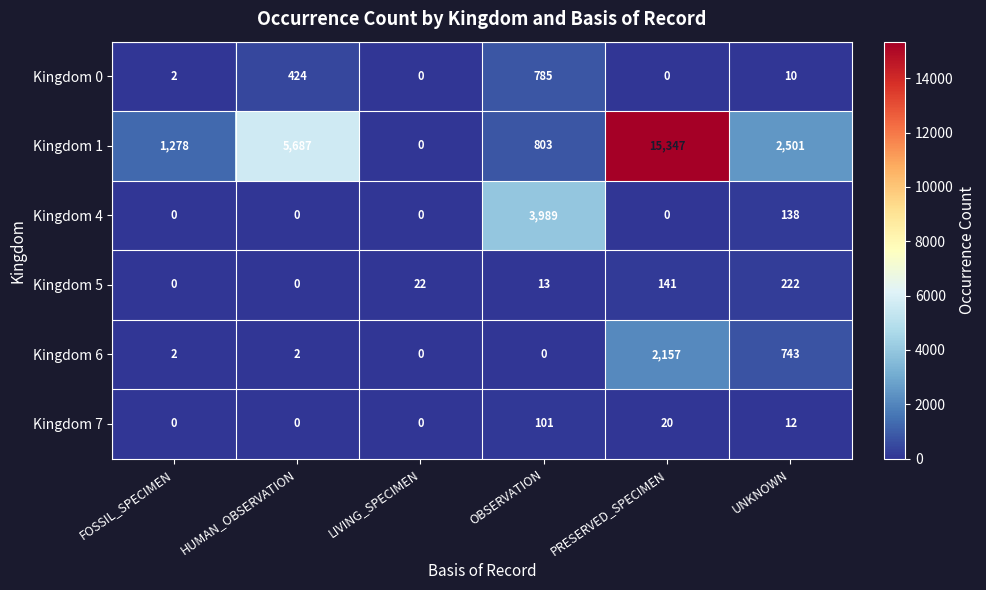

What is the sum of all Kingdom 7 values?

133